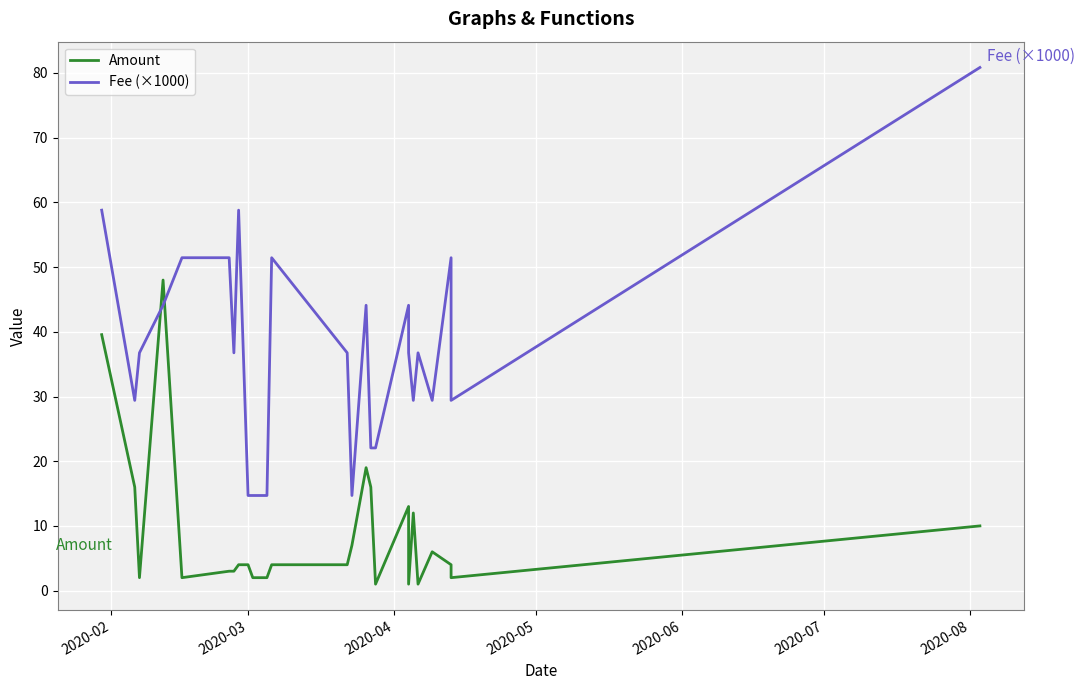

What is the minimum value shown in the chart?

1.0